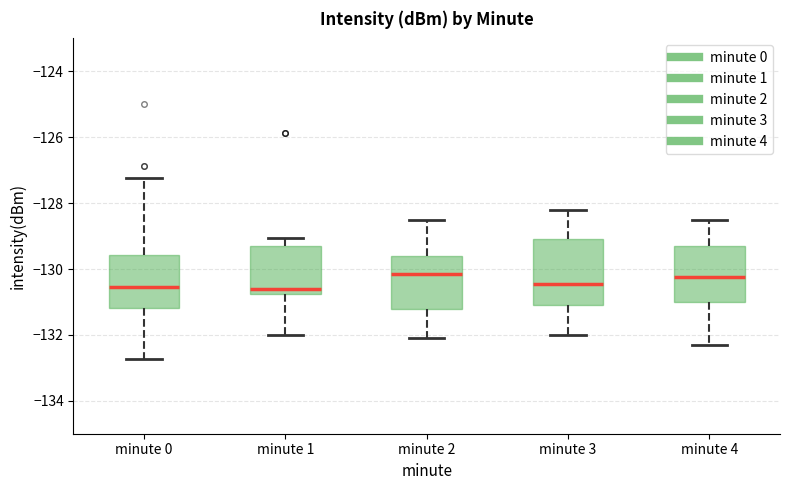

Reading left to right, read every box against the y-axis: the position of its median line, the range the box covers, and the ends of its whiskers. The values are not printed on the chart, so give them approximately, as read against the axis.

minute 0: median -130.6, box -131.2 to -129.6, whiskers -132.8 to -127.2
minute 1: median -130.6, box -130.8 to -129.2, whiskers -132.0 to -129.0
minute 2: median -130.2, box -131.2 to -129.6, whiskers -132.0 to -128.4
minute 3: median -130.4, box -131.0 to -129.0, whiskers -132.0 to -128.2
minute 4: median -130.2, box -131.0 to -129.2, whiskers -132.2 to -128.4